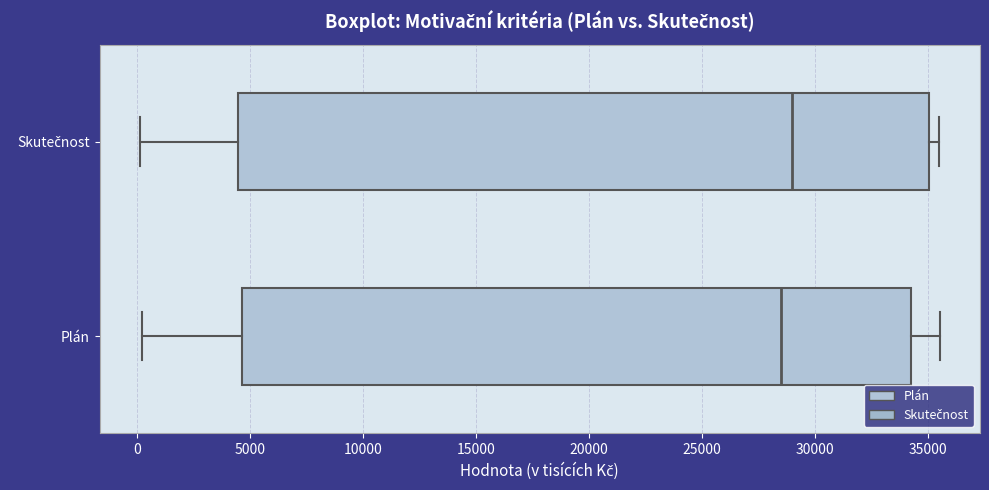

Comparing the boxes themselves (not the whiskers), which one is the widest?

Skutečnost